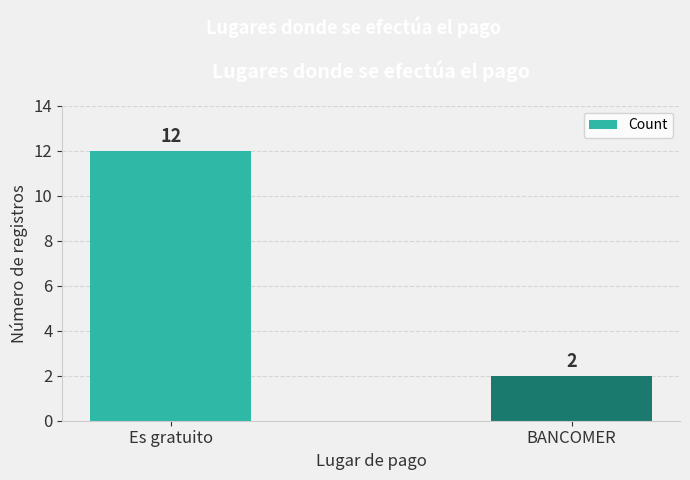

Reading left to right, transcribe all the data shown in this chart.

Es gratuito=12	BANCOMER=2